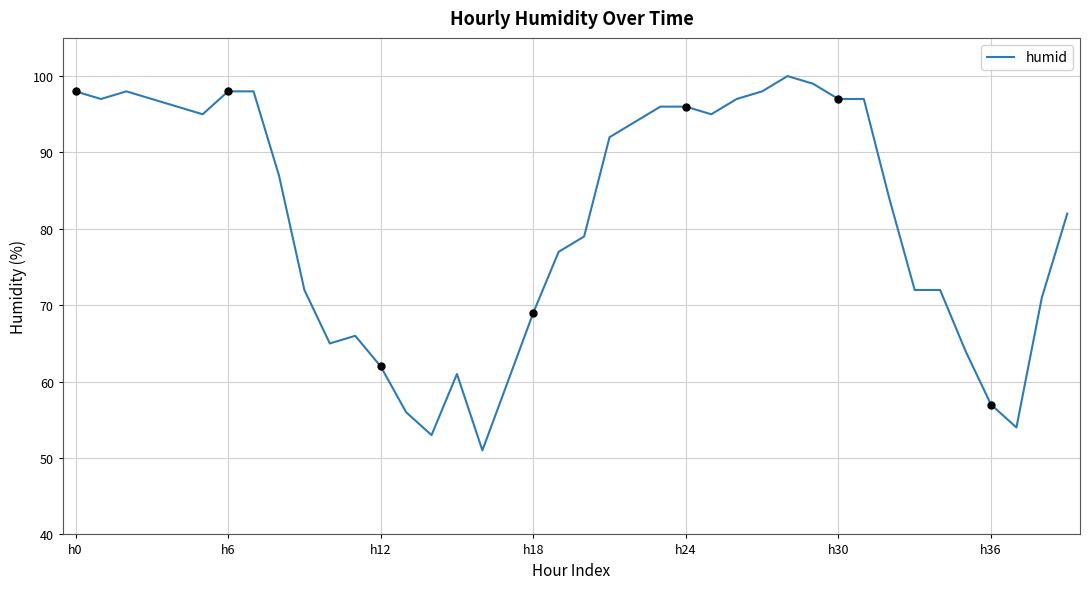

The humid series shows 57 at h36. True or false?

True